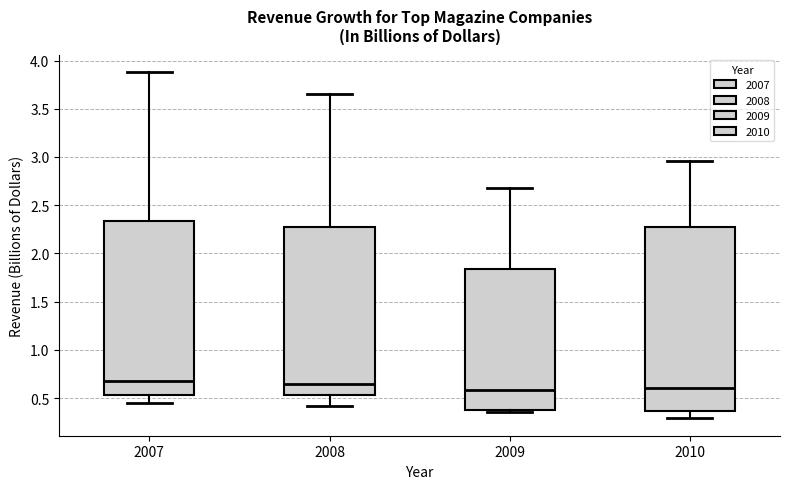

Where is the upper edge of the box at x = 2010 on the y-axis? The values are not printed on the chart, so give them approximately, as read against the axis.

2.25